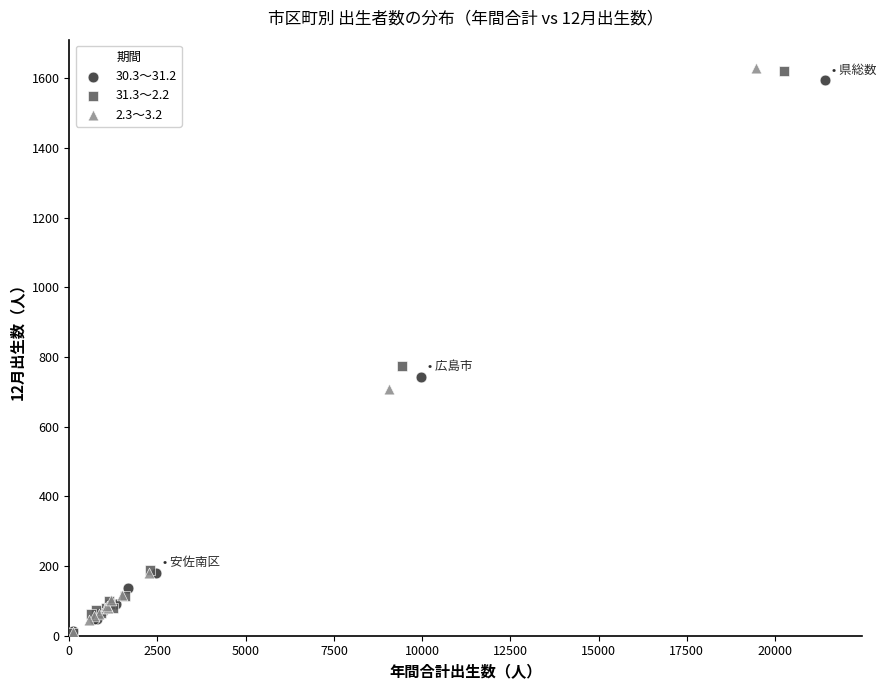

Which series has the largest Y range (max minus min)?

2.3～3.2